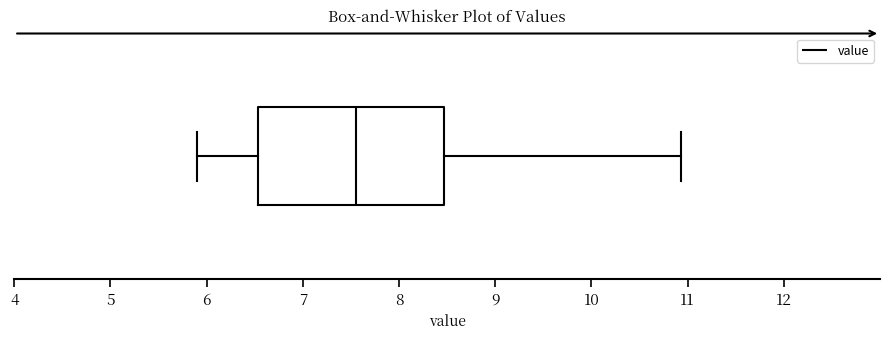

Read this box plot against the x-axis: the position of the median line, the range covered by the box, and the ends of both whiskers. The values are not printed on the chart, so give them approximately, as read against the axis.

median 7.6, box 6.5 to 8.5, whiskers 5.9 to 10.9